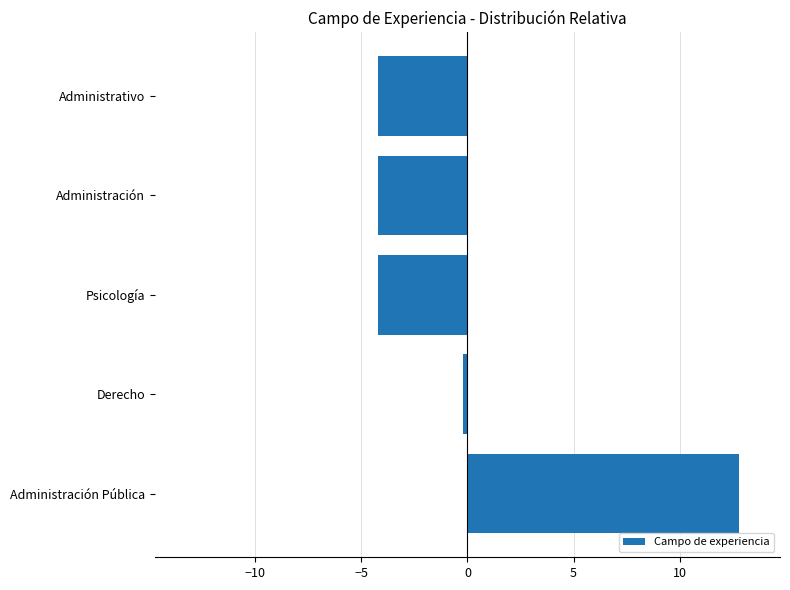

How many values are above zero?

1